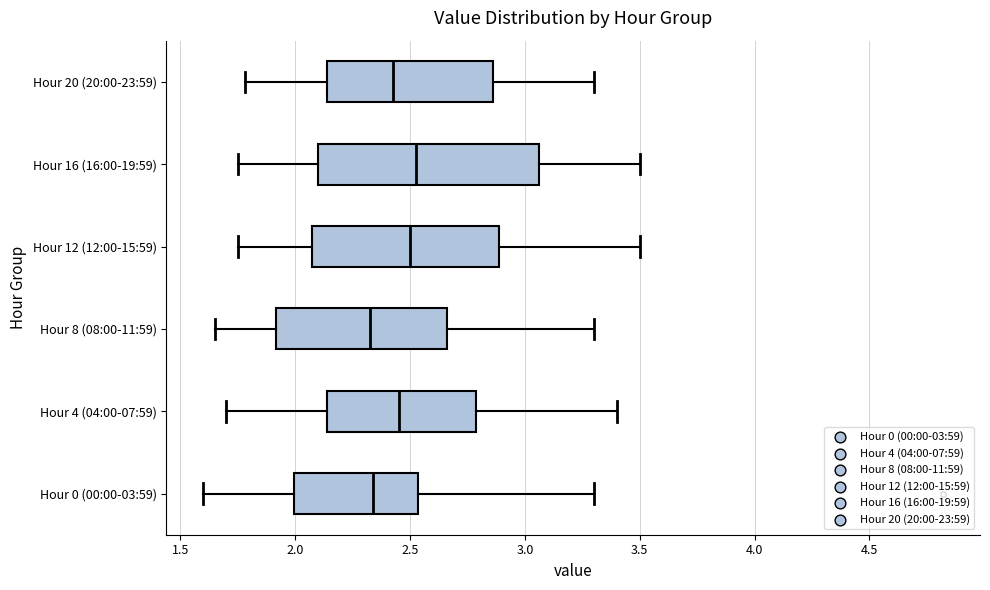

Where does the left whisker of the box for Hour 8 (08:00-11:59) end on the x-axis? The values are not printed on the chart, so give them approximately, as read against the axis.

1.65